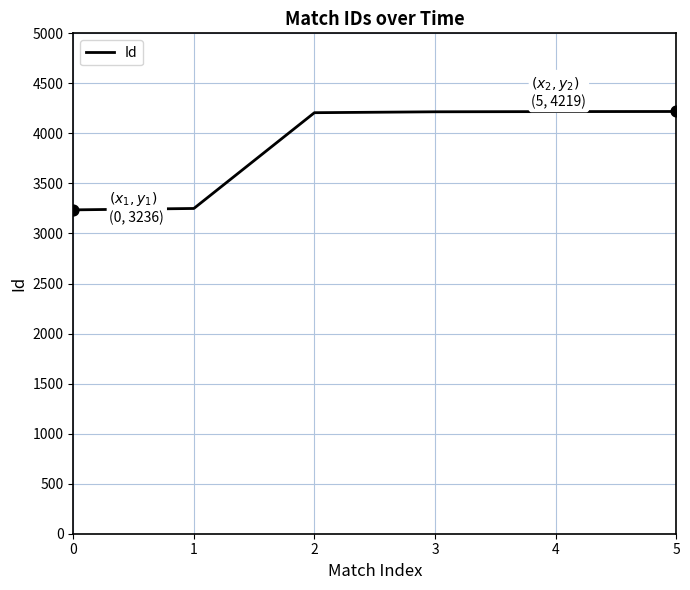

Between 5 and 0, which is larger?

5